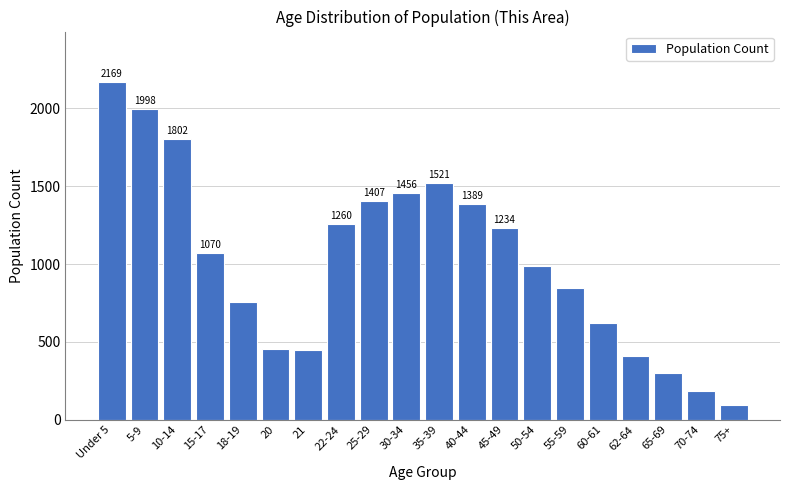

Reading left to right, list all the values displayed in this chart.

2169	1998	1802	1070	755	453	445	1260	1407	1456	1521	1389	1234	987	845	623	412	298	187	95